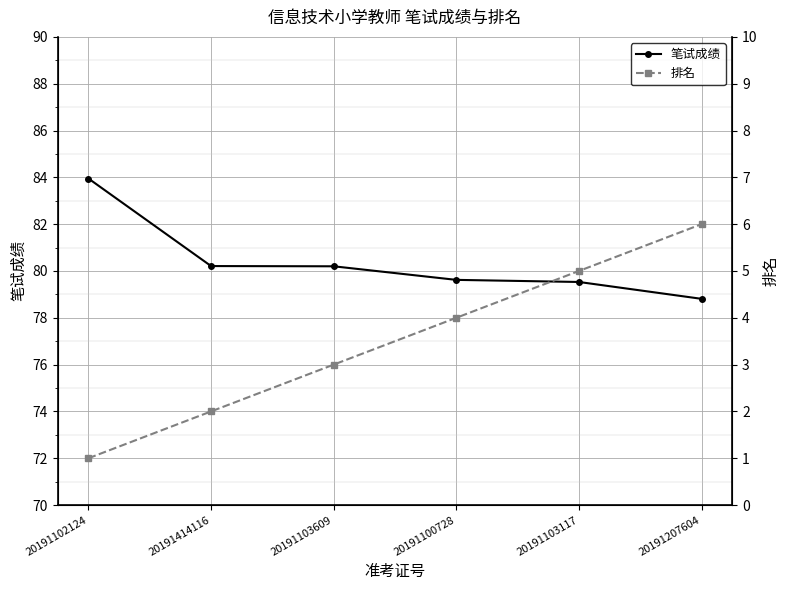

True or false: 笔试成绩 has more than 1 points higher than both neighbors.

False